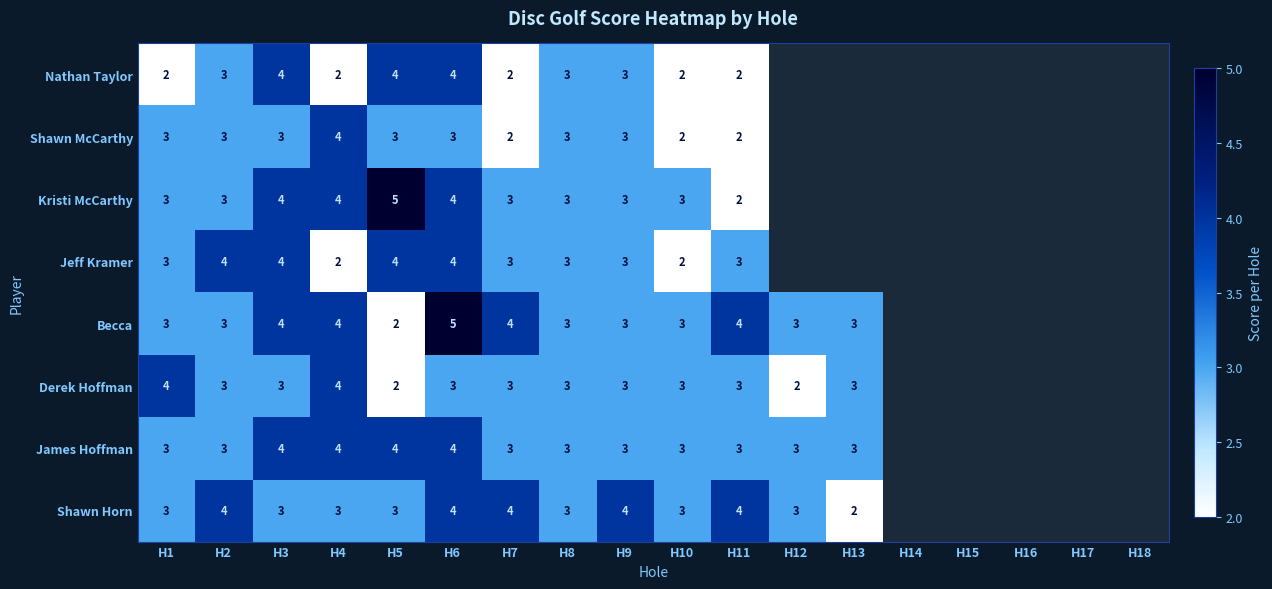

The value of Becca at H7 is 4. True or false?

True